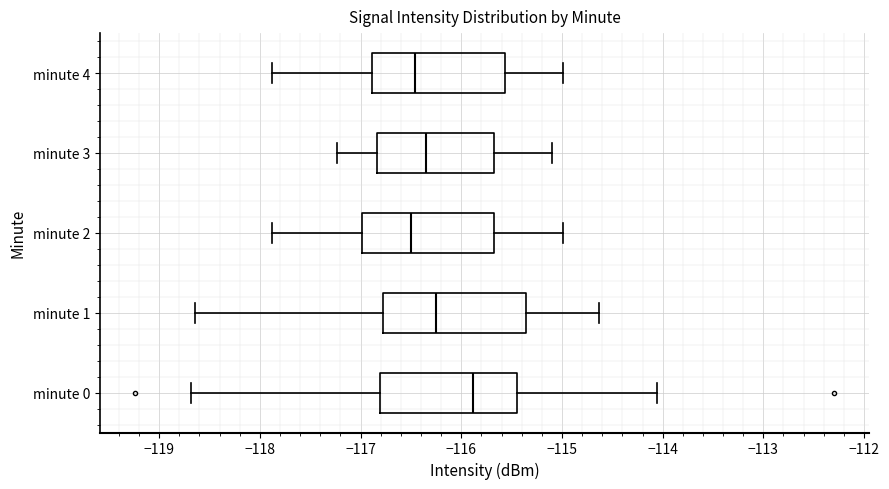

Where is the left edge of the box for minute 4 on the x-axis? The values are not printed on the chart, so give them approximately, as read against the axis.

-116.9